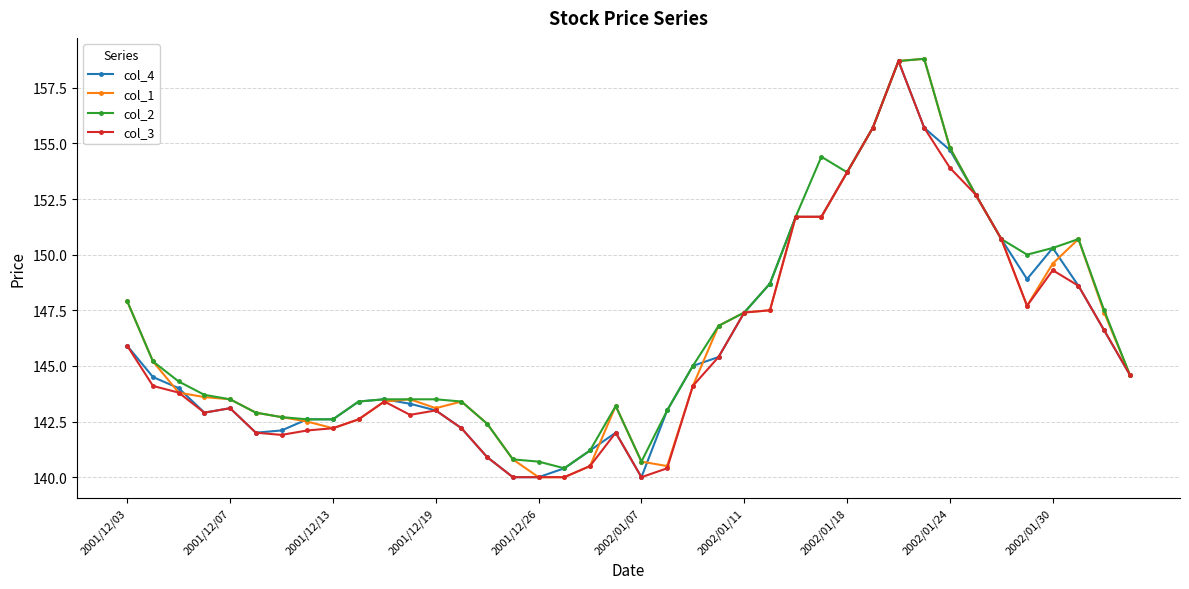

Is this an area chart (filled region under the line)?

No